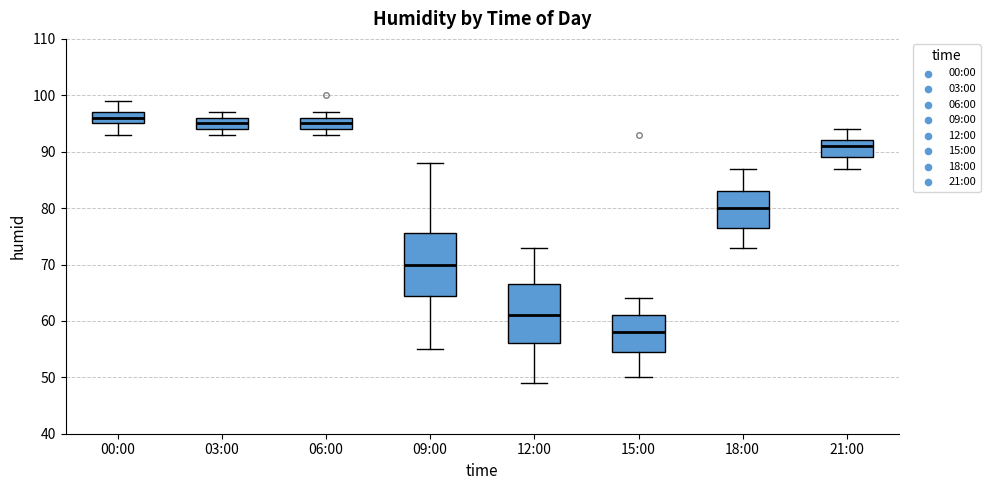

Reading left to right, read every box against the y-axis: the position of its median line, the range the box covers, and the ends of its whiskers. The values are not printed on the chart, so give them approximately, as read against the axis.

00:00: median 96, box 95 to 97, whiskers 93 to 99
03:00: median 95, box 94 to 96, whiskers 93 to 97
06:00: median 95, box 94 to 96, whiskers 93 to 97
09:00: median 70, box 65 to 76, whiskers 55 to 88
12:00: median 61, box 56 to 67, whiskers 49 to 73
15:00: median 58, box 55 to 61, whiskers 50 to 64
18:00: median 80, box 77 to 83, whiskers 73 to 87
21:00: median 91, box 89 to 92, whiskers 87 to 94